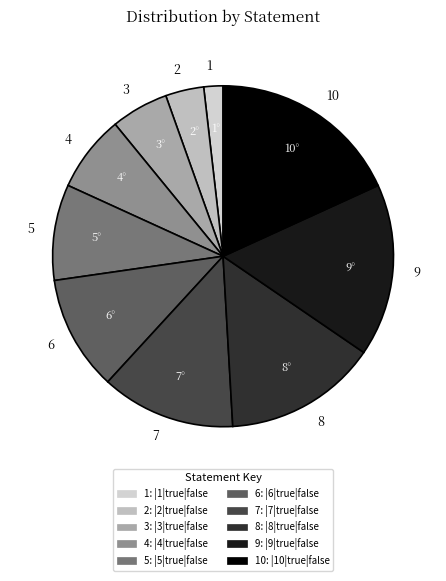

Rank the categories by value from lowest to highest.

|1|true|false, |2|true|false, |3|true|false, |4|true|false, |5|true|false, |6|true|false, |7|true|false, |8|true|false, |9|true|false, |10|true|false